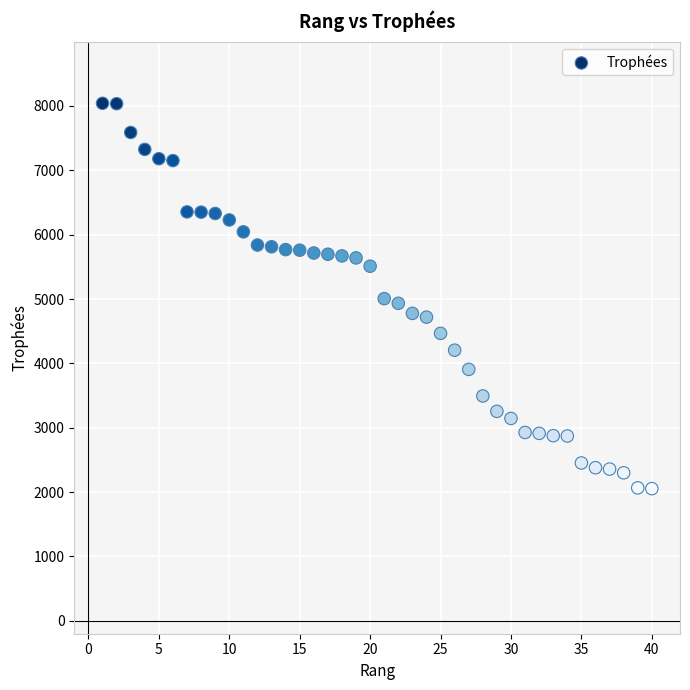

What is the range of Y values (max minus min)?

5987